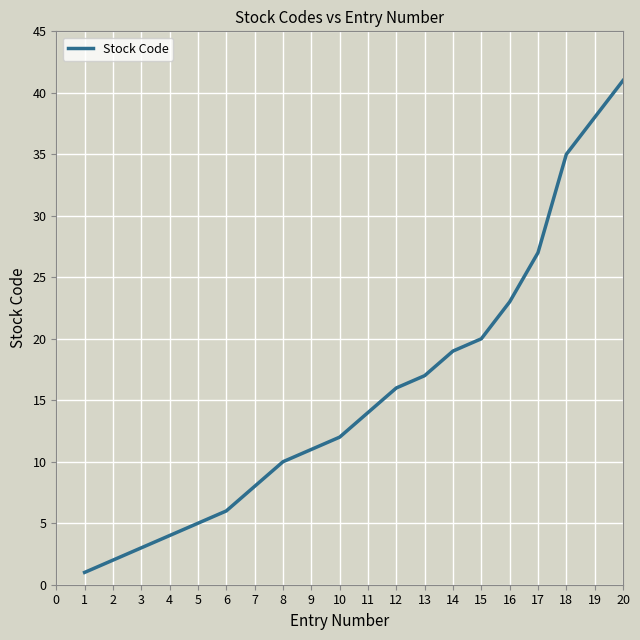

Rank the categories by value from highest to lowest.

20, 19, 18, 17, 16, 15, 14, 13, 12, 11, 10, 9, 8, 7, 6, 5, 4, 3, 2, 1